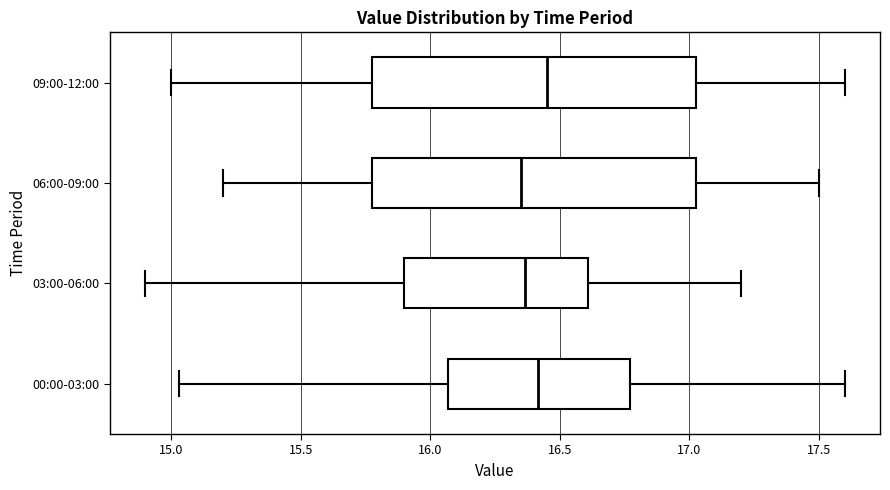

Reading bottom to top, read every box against the x-axis: the position of its median line, the range the box covers, and the ends of its whiskers. The values are not printed on the chart, so give them approximately, as read against the axis.

00:00-03:00: median 16.40, box 16.05 to 16.75, whiskers 15.05 to 17.60
03:00-06:00: median 16.35, box 15.90 to 16.60, whiskers 14.90 to 17.20
06:00-09:00: median 16.35, box 15.80 to 17.05, whiskers 15.20 to 17.50
09:00-12:00: median 16.45, box 15.80 to 17.05, whiskers 15.00 to 17.60